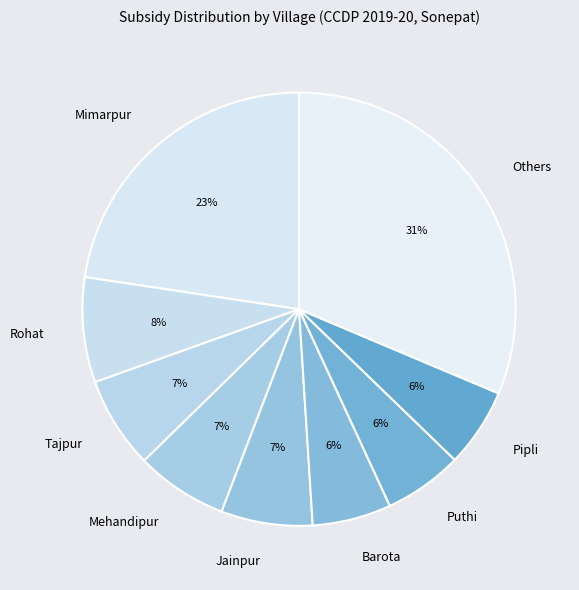

To the nearest percent, what percentage of the pie is Tajpur?

7%